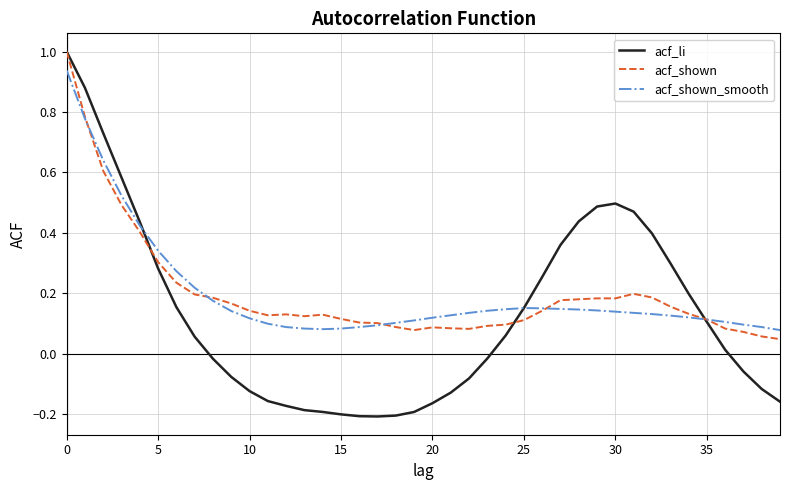

Which series has the widest spread of values?

acf_li